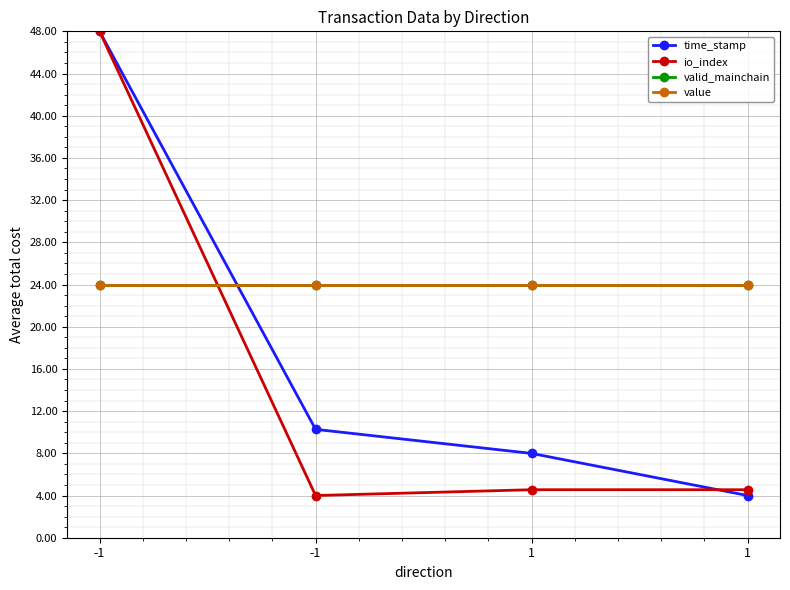

At which category does the chart reach its minimum across all series?

1